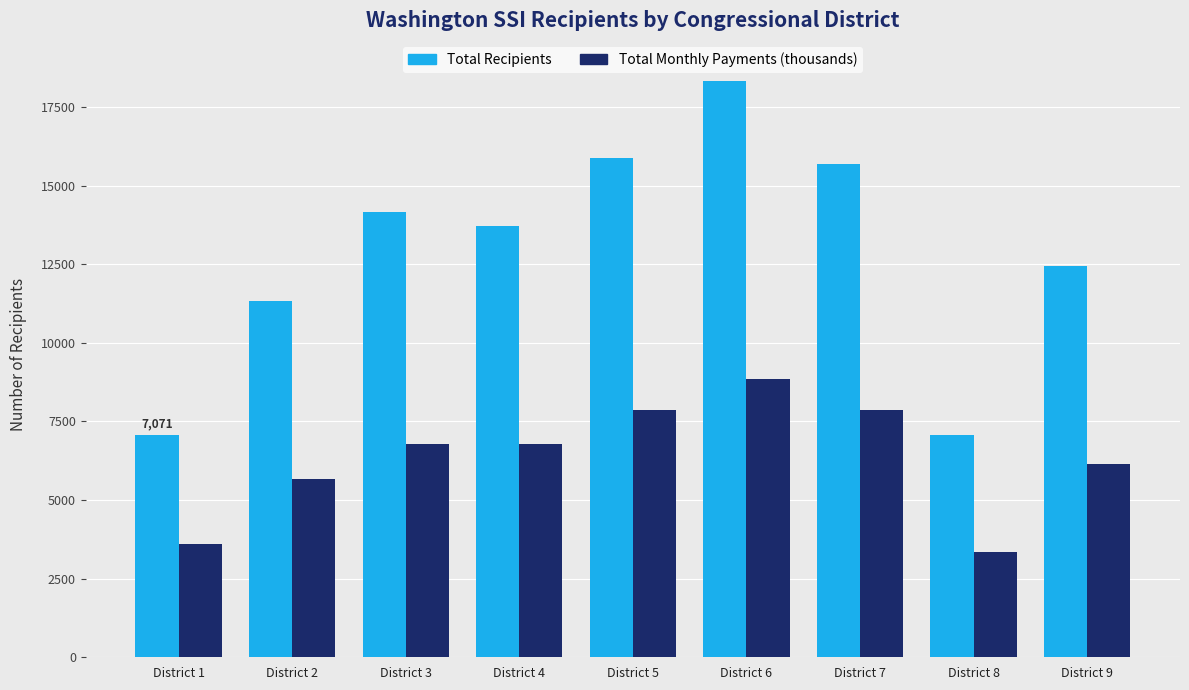

Which series has the largest total across all categories?

Total Recipients